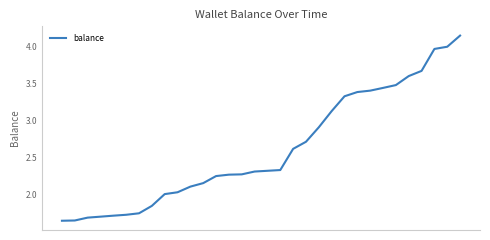

Does the chart display data point markers on the line(s)?

No